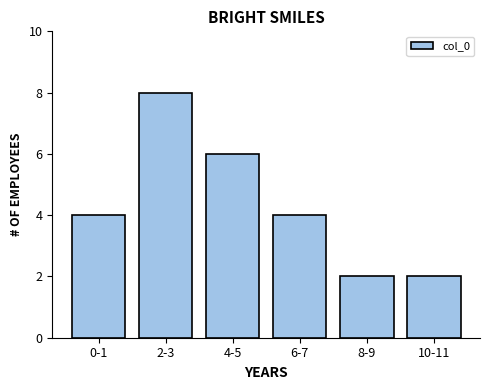

Reading right to left, transcribe all the data shown in this chart.

10-11=2	8-9=2	6-7=4	4-5=6	2-3=8	0-1=4